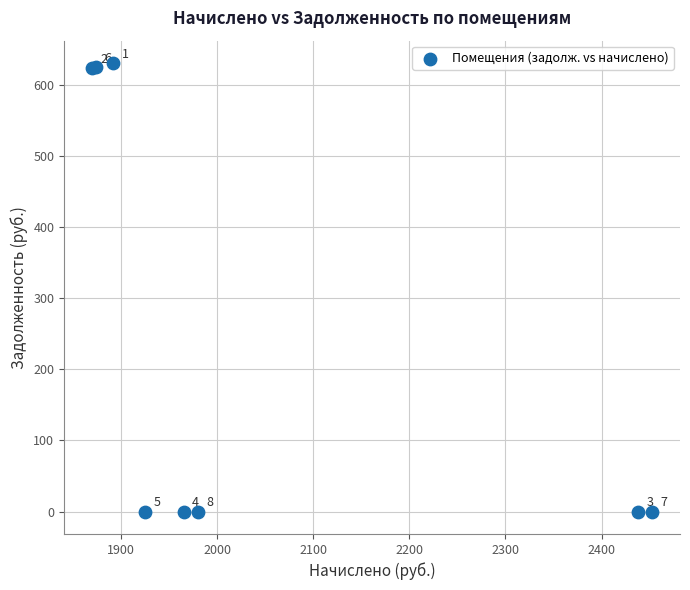

What Y value in the scatter plot is closest to 315?

623.2